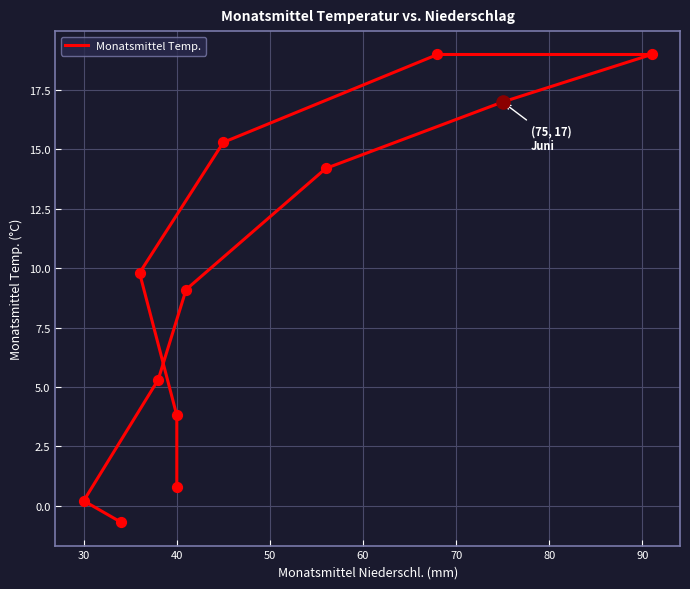

Approximately how many times larger is the value at 80 compared to 40?

3.6